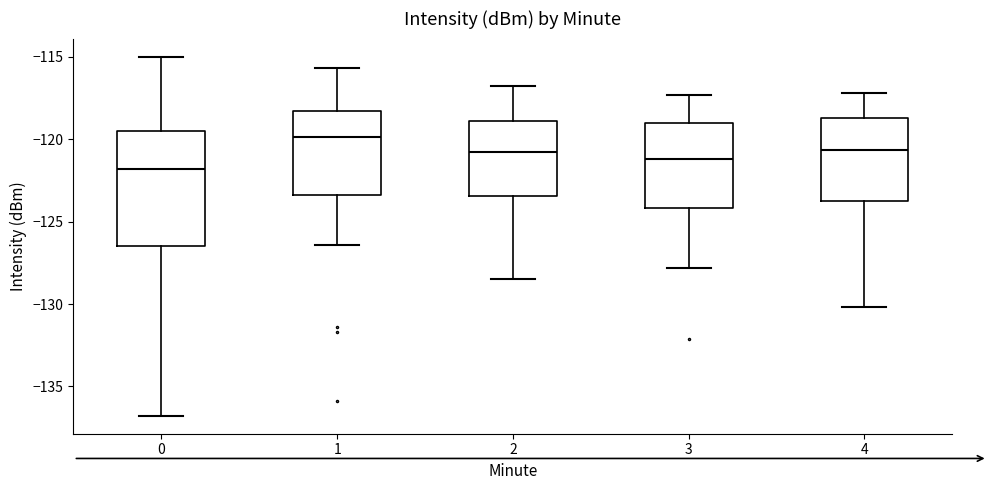

Reading left to right, read every box against the y-axis: the position of its median line, the range the box covers, and the ends of its whiskers. The values are not printed on the chart, so give them approximately, as read against the axis.

0: median -122.0, box -126.5 to -119.5, whiskers -137.0 to -115.0
1: median -120.0, box -123.5 to -118.5, whiskers -126.5 to -115.5
2: median -121.0, box -123.5 to -119.0, whiskers -128.5 to -117.0
3: median -121.0, box -124.0 to -119.0, whiskers -128.0 to -117.5
4: median -120.5, box -123.5 to -118.5, whiskers -130.0 to -117.0